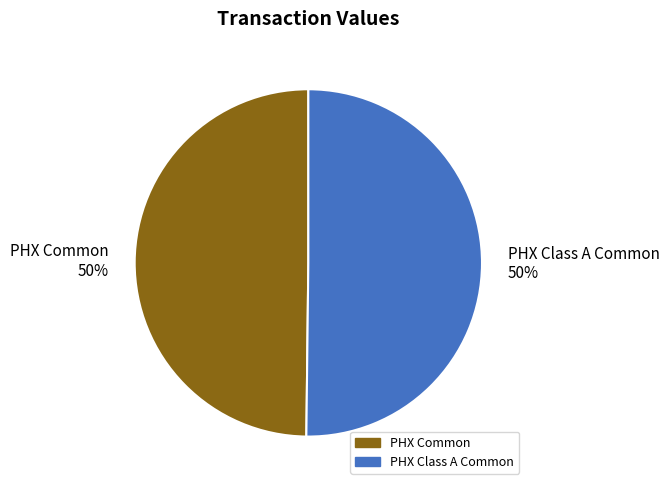

True or false: PHX Class A Common 50% accounts for 50% of the total.

True